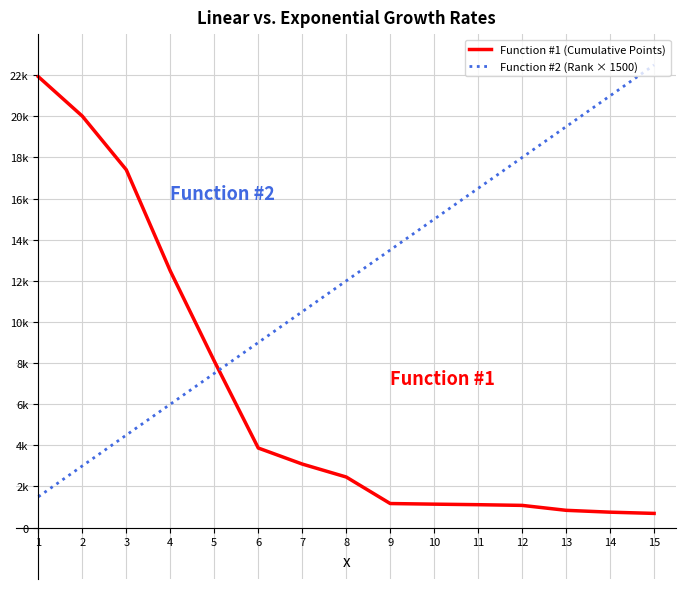

What are all the series names shown in the legend?

Function #1 (Cumulative Points), Function #2 (Rank × 1500)